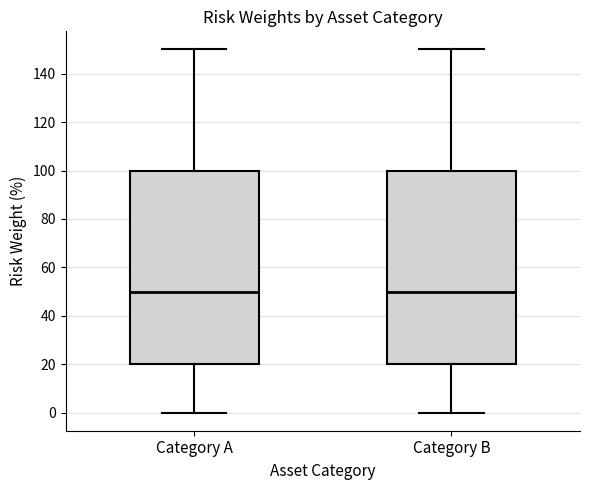

Reading left to right, read every box against the y-axis: the position of its median line, the range the box covers, and the ends of its whiskers. The values are not printed on the chart, so give them approximately, as read against the axis.

Category A: median 50, box 20 to 100, whiskers 0 to 150
Category B: median 50, box 20 to 100, whiskers 0 to 150